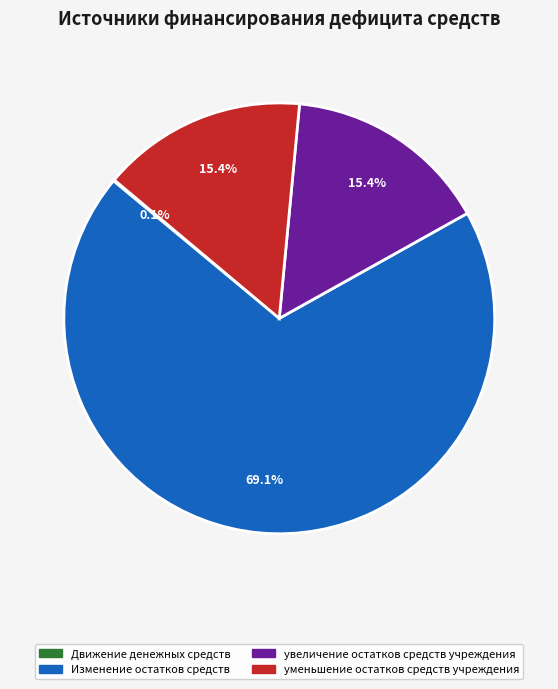

Which category has the biggest portion of the pie?

Изменение остатков средств